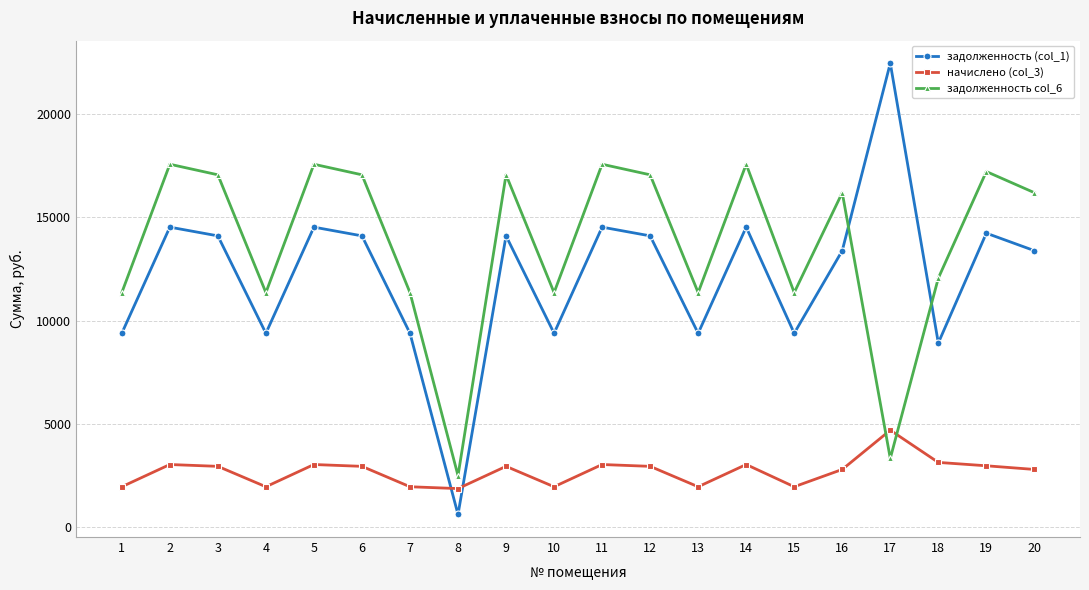

True or false: начислено (col_3) has more than 0 points higher than both neighbors.

True